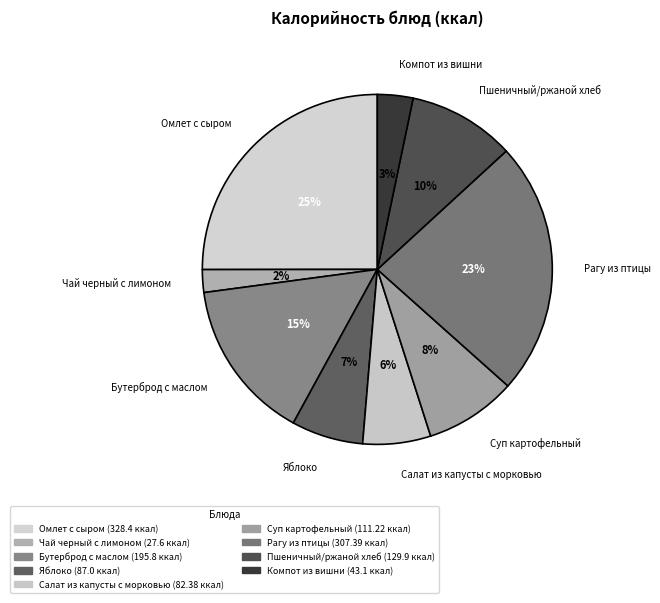

What is the change in value from Суп картофельный to Пшеничный/ржаной хлеб?

+18.7